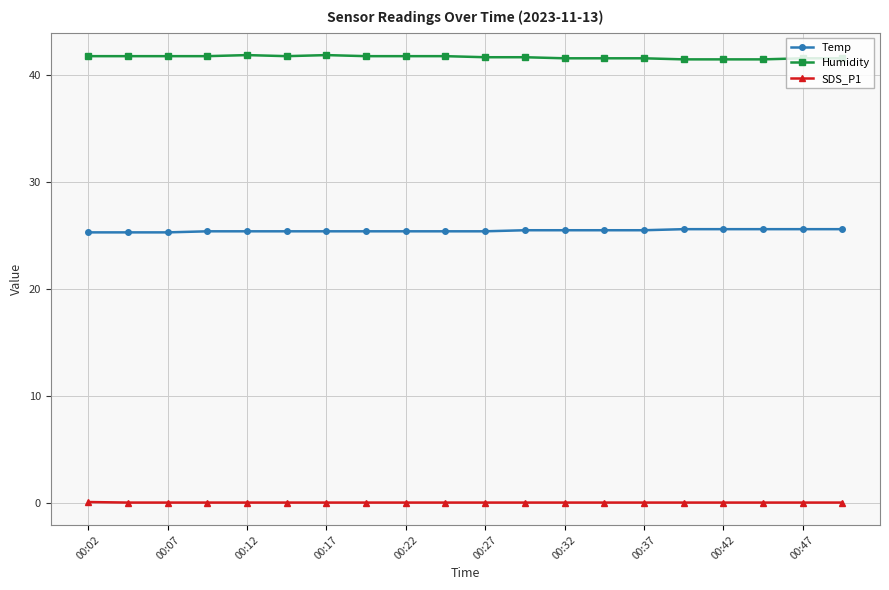

True or false: Temp and Humidity cross at least once.

False